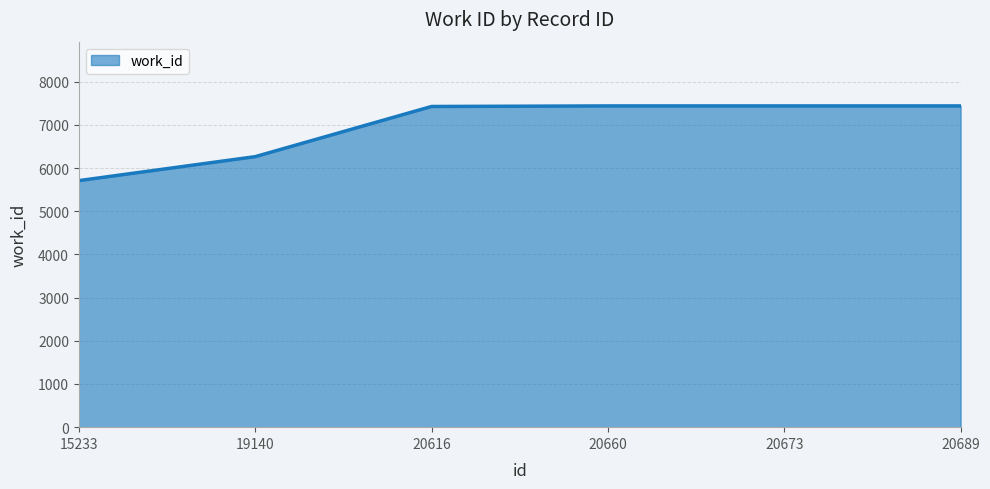

What is the average value?

6953